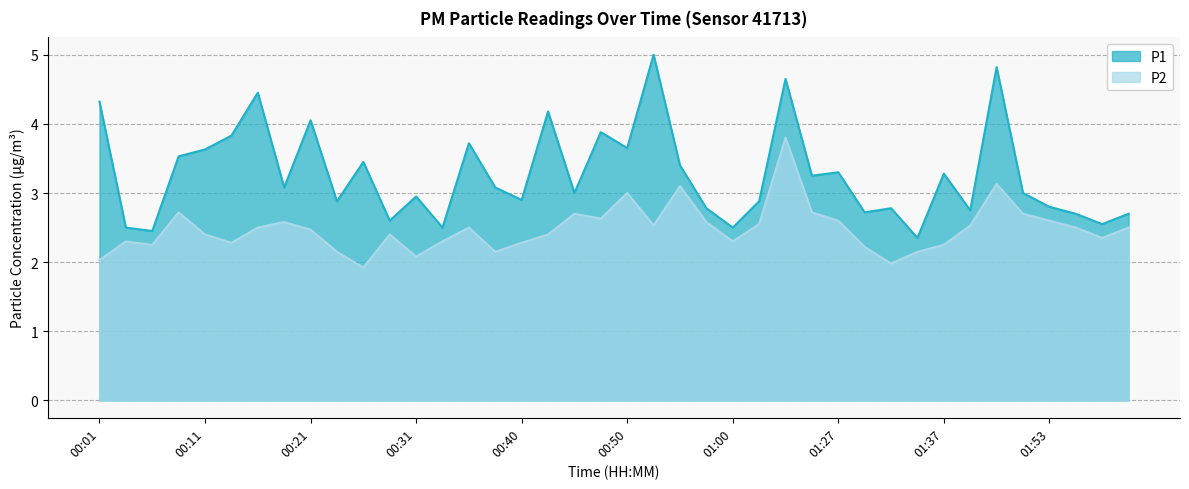

Is it true that P2 equals 2.5 at 01:39?

True